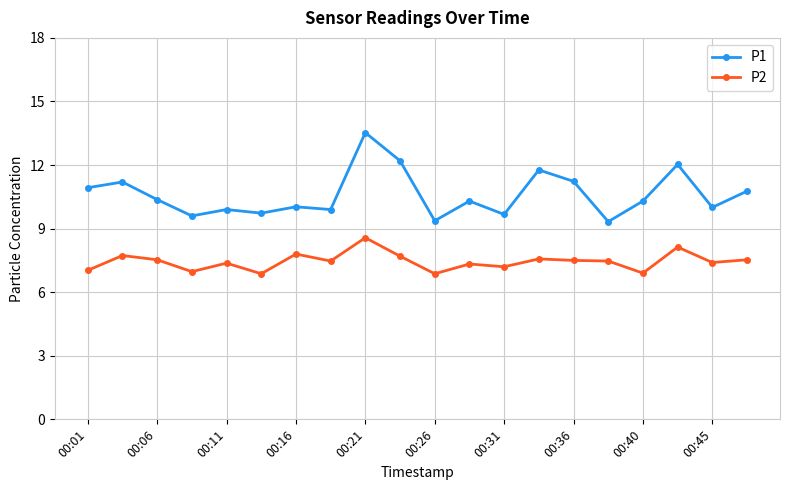

True or false: P1 has more than 2 interior local peaks.

True